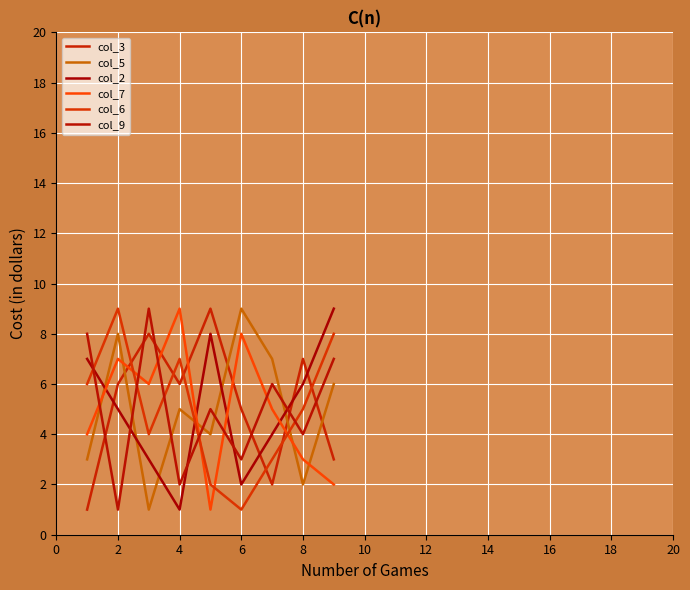

Reading left to right, what are all the values shown in this chart?

col_3: 1	6	8	6	9	5	2	7	3
col_5: 3	8	1	5	4	9	7	2	6
col_2: 7	5	3	1	8	2	4	6	9
col_7: 4	7	6	9	1	8	5	3	2
col_6: 6	9	4	7	2	1	3	5	8
col_9: 8	1	9	2	5	3	6	4	7